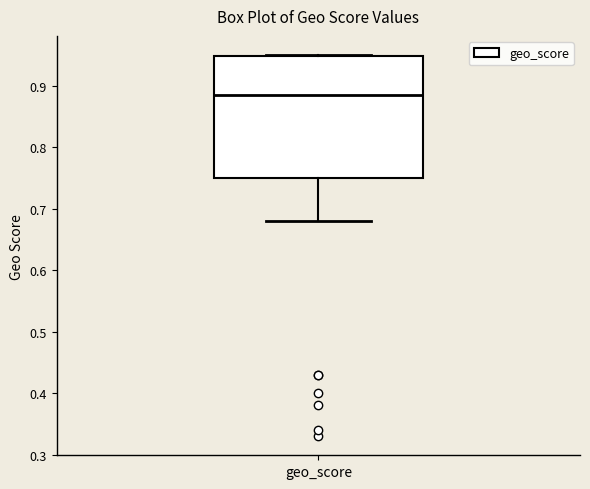

Read this box plot against the y-axis: the position of the median line, the range covered by the box, and the ends of both whiskers. The values are not printed on the chart, so give them approximately, as read against the axis.

median 0.89, box 0.75 to 0.95, whiskers 0.68 to 0.95